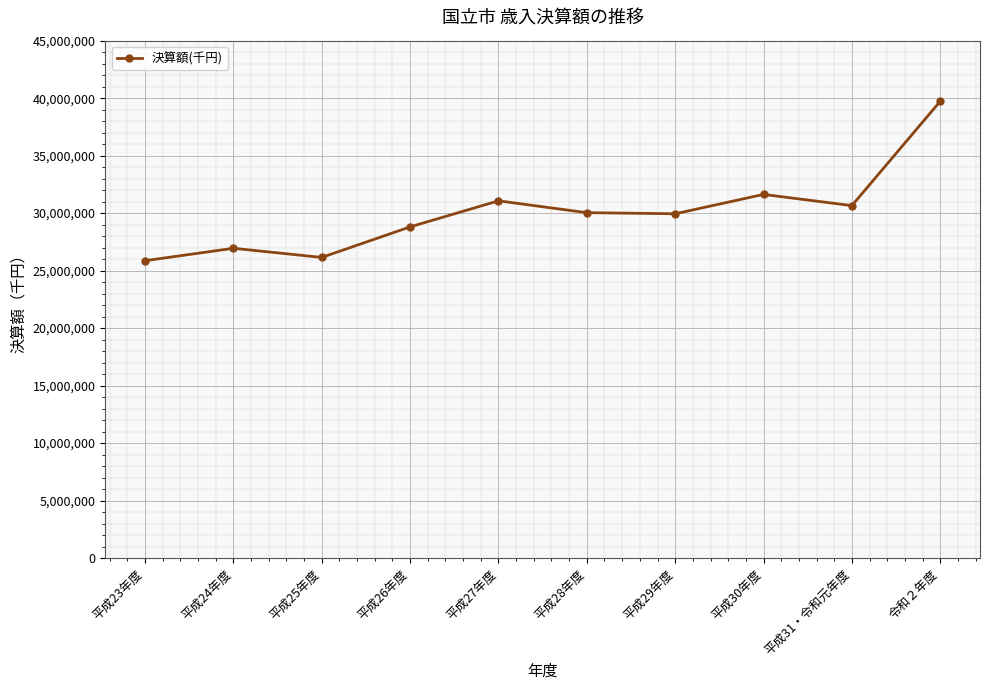

What is the change in value from 平成24年度 to 平成25年度?

-793369